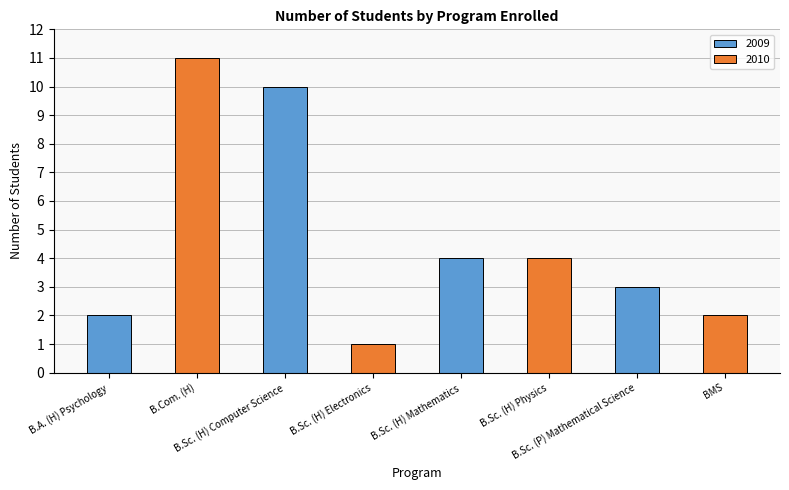

What is the difference between the second highest and second lowest values?

8